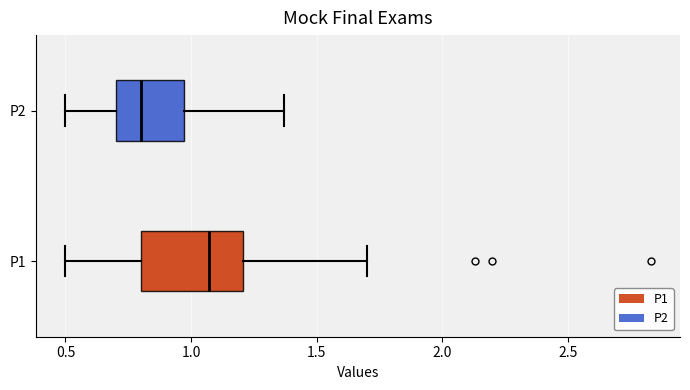

Reading bottom to top, transcribe this box plot: for each box, give where its median line is, the range the box spans, and where its two whiskers end, as read against the x-axis. The values are not printed on the chart, so give them approximately, as read against the axis.

P1: median 1.05, box 0.80 to 1.20, whiskers 0.50 to 1.70
P2: median 0.80, box 0.70 to 0.95, whiskers 0.50 to 1.35